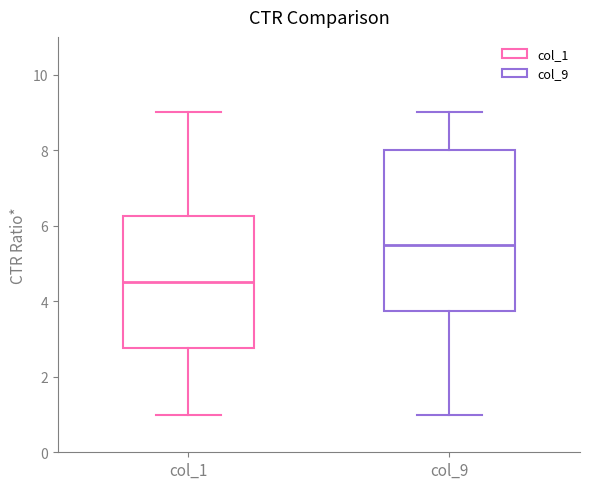

Reading left to right, read every box against the y-axis: the position of its median line, the range the box covers, and the ends of its whiskers. The values are not printed on the chart, so give them approximately, as read against the axis.

col_1: median 4.6, box 2.8 to 6.2, whiskers 1.0 to 9.0
col_9: median 5.6, box 3.8 to 8.0, whiskers 1.0 to 9.0